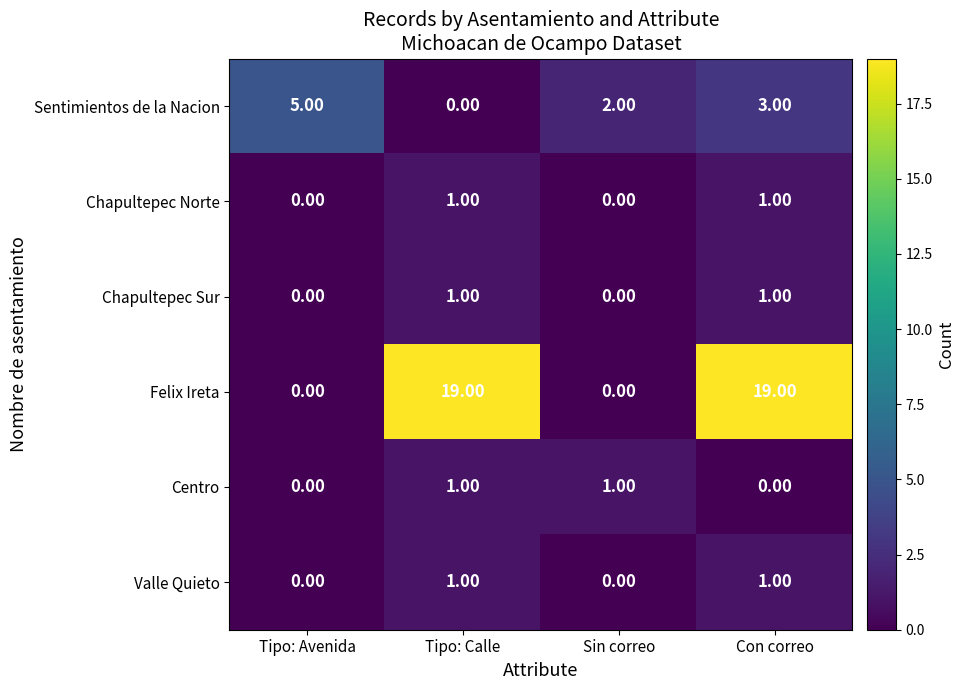

At which category is the sum across all series the highest?

Con correo